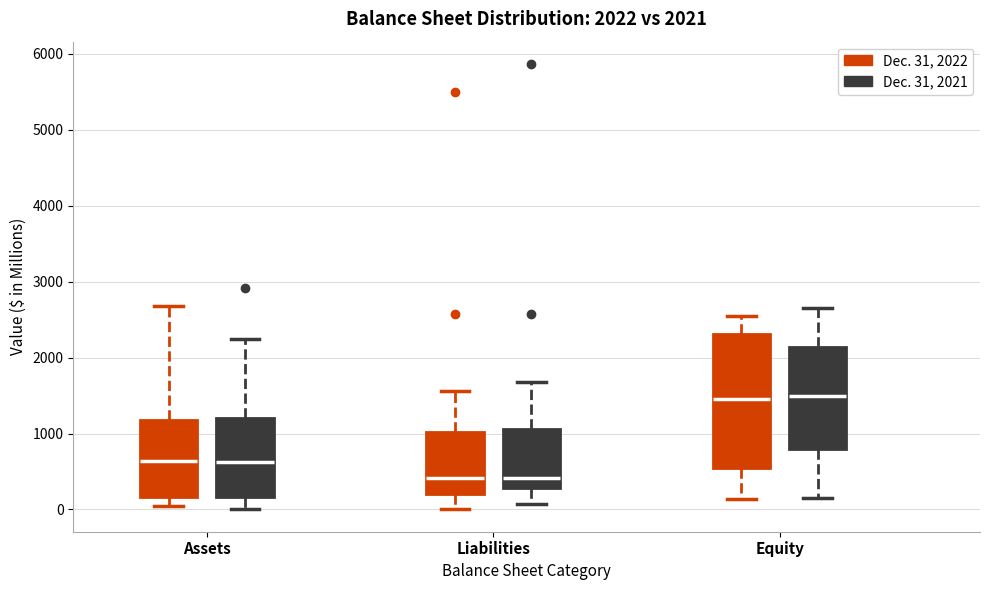

Comparing the boxes themselves (not the whiskers), which one is the tallest?

Equity (Dec. 31, 2022)